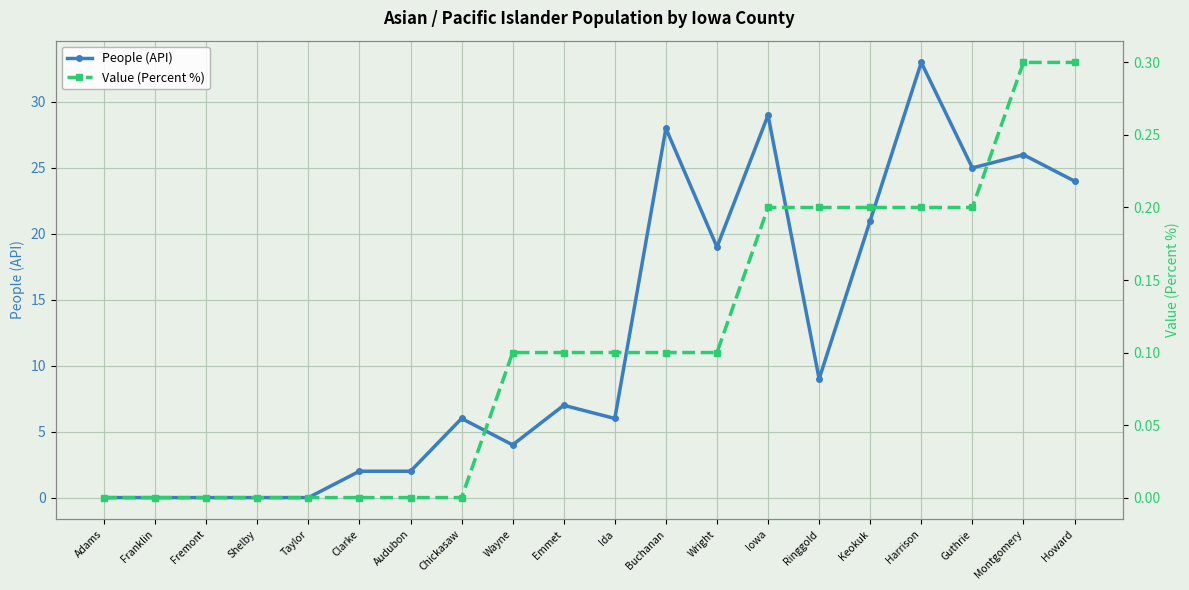

Which category has the lowest value in the Value (Percent %) series?

Adams